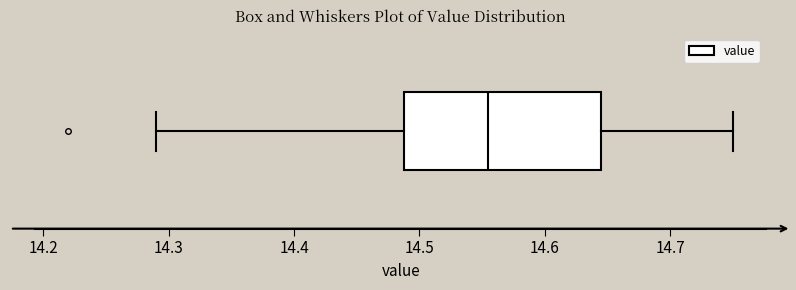

Transcribe this box plot: give where the median line is, the range the box spans, and where the two whiskers end, as read against the x-axis. The values are not printed on the chart, so give them approximately, as read against the axis.

median 14.56, box 14.49 to 14.65, whiskers 14.29 to 14.75